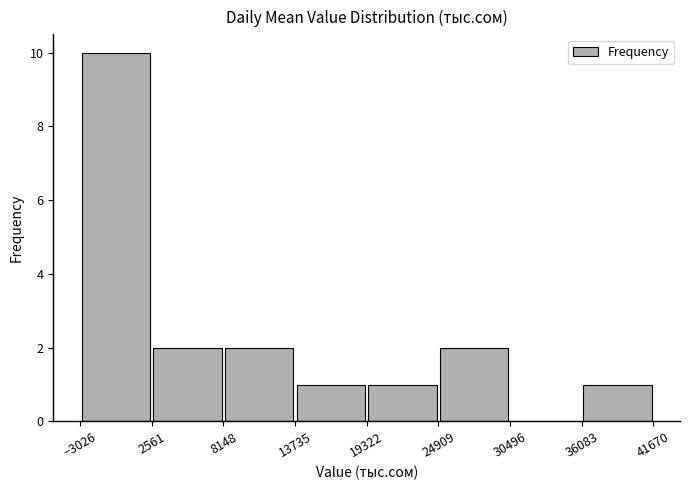

Reading left to right, list every bar in this chart as the range it spans on the x-axis followed by its height. Neither the bar edges nor the heights are printed on the chart, so give them approximately, as read against the axes.

-3000 to 3000: 10
3000 to 8000: 2
8000 to 14000: 2
14000 to 19000: 1
19000 to 25000: 1
25000 to 30000: 2
30000 to 36000: 0
36000 to 42000: 1